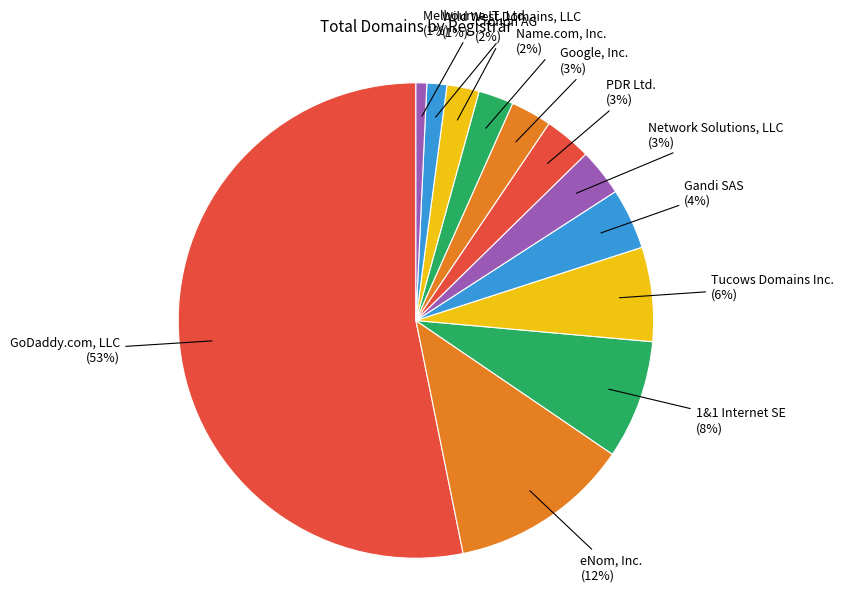

Which has a higher value, Wild West Domains, LLC or Gandi SAS?

Gandi SAS